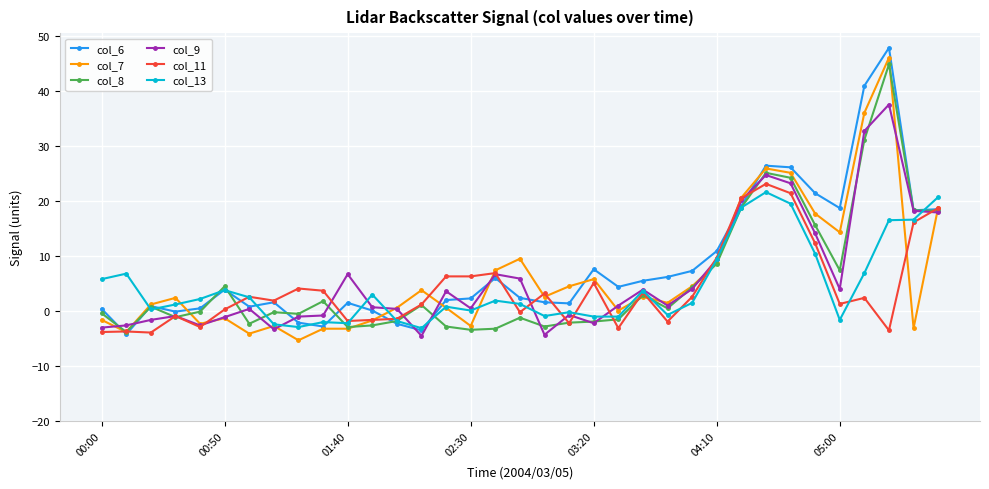

Is this an area chart (filled region under the line)?

No